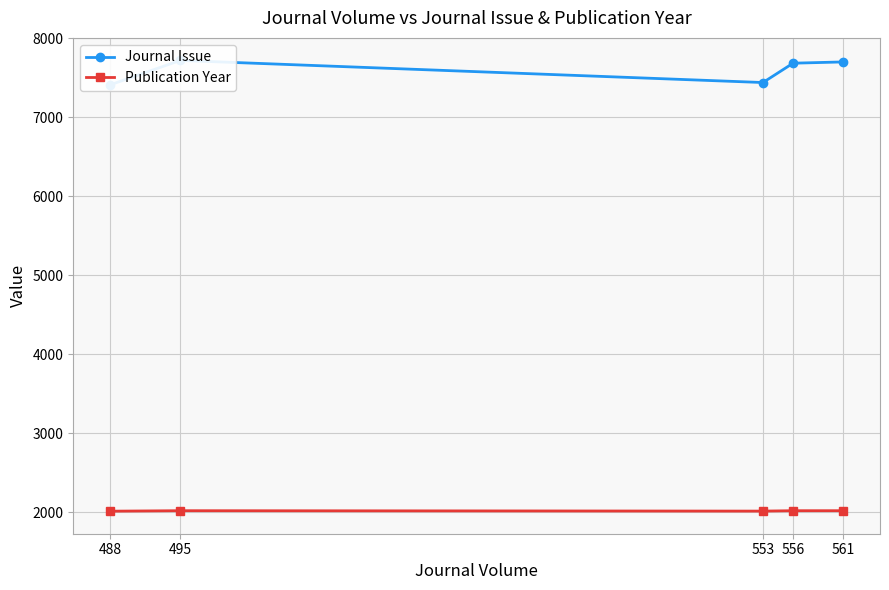

What are all the series names shown in the legend?

Journal Issue, Publication Year